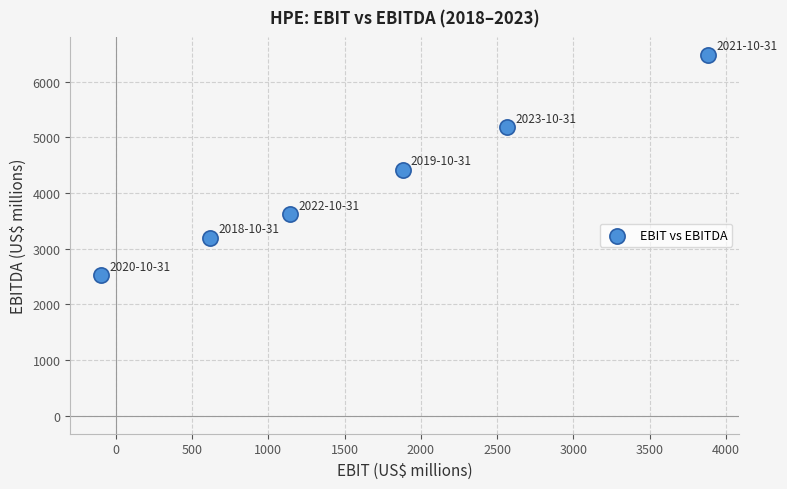

What Y value in the scatter plot is closest to 4504?

4415